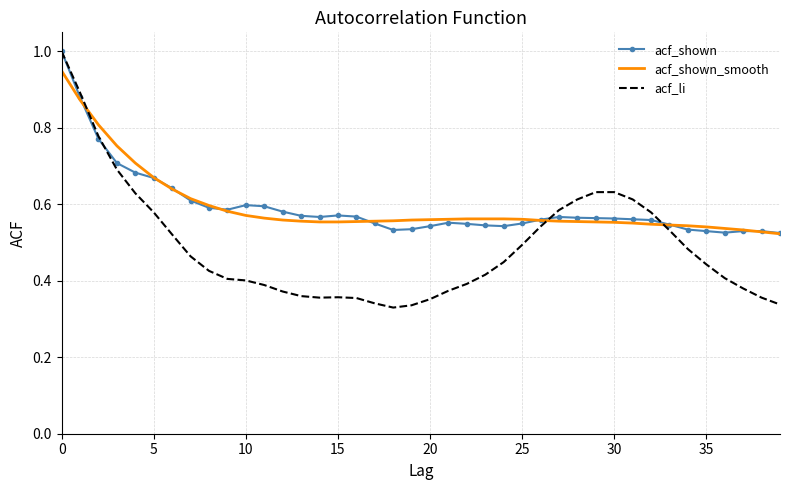

What is the greatest value displayed?

1.0